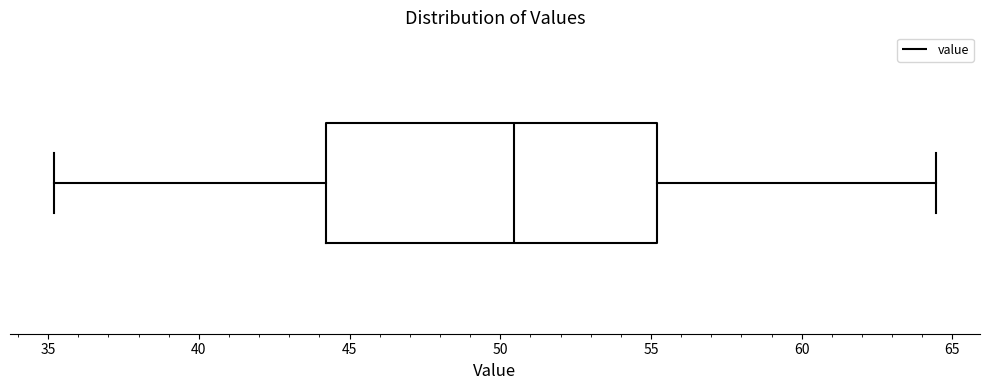

Read this box plot against the x-axis: the position of the median line, the range covered by the box, and the ends of both whiskers. The values are not printed on the chart, so give them approximately, as read against the axis.

median 50.5, box 44.0 to 55.0, whiskers 35.0 to 64.5